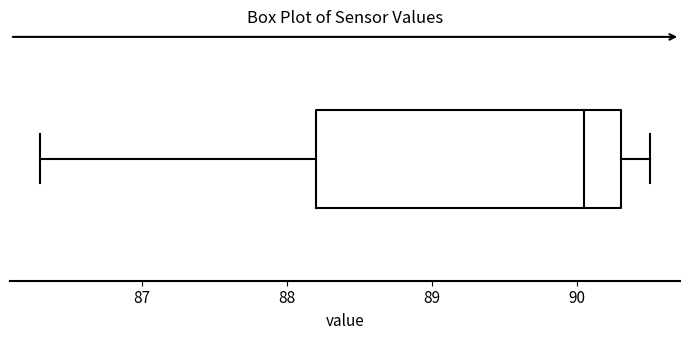

Where is the left edge of the box on the x-axis? The values are not printed on the chart, so give them approximately, as read against the axis.

88.2